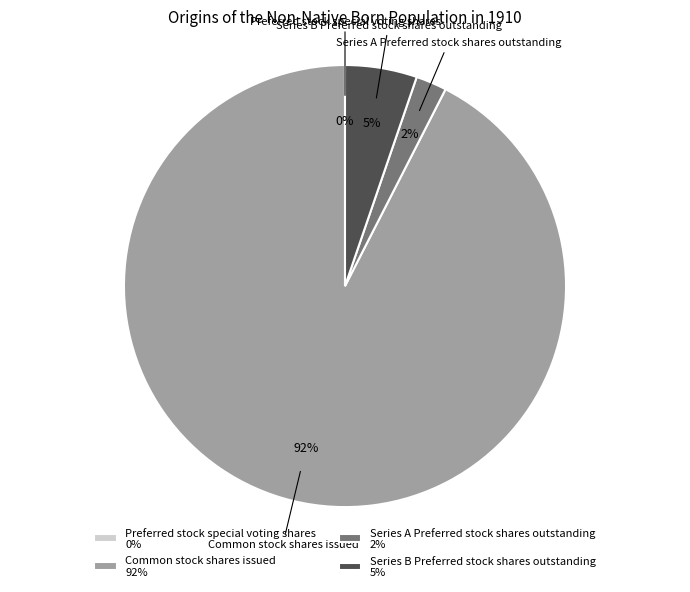

Is there a majority slice in this chart?

Yes